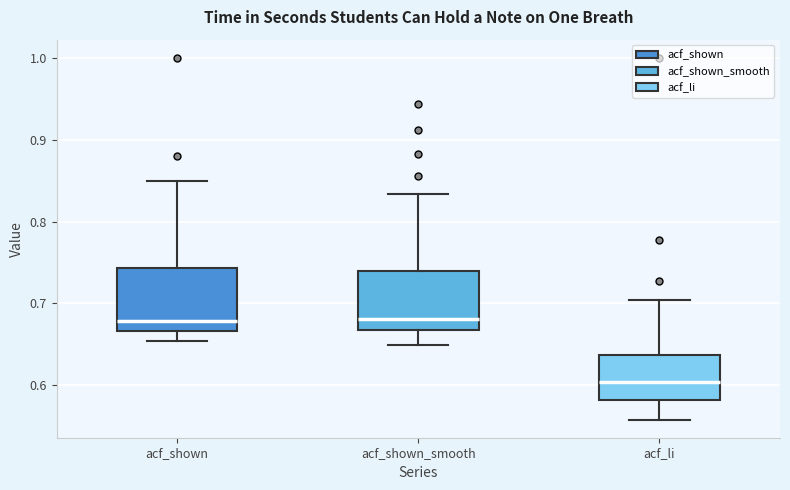

Reading left to right, read every box against the y-axis: the position of its median line, the range the box covers, and the ends of its whiskers. The values are not printed on the chart, so give them approximately, as read against the axis.

acf_shown: median 0.68, box 0.67 to 0.74, whiskers 0.65 to 0.85
acf_shown_smooth: median 0.68, box 0.67 to 0.74, whiskers 0.65 to 0.83
acf_li: median 0.60, box 0.58 to 0.64, whiskers 0.56 to 0.70